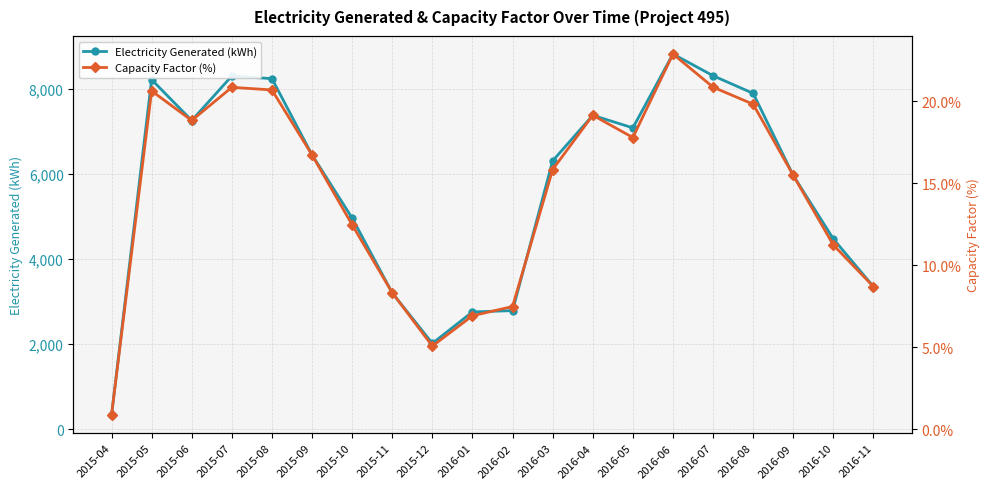

What is the maximum value for Capacity Factor (%)?

22.9